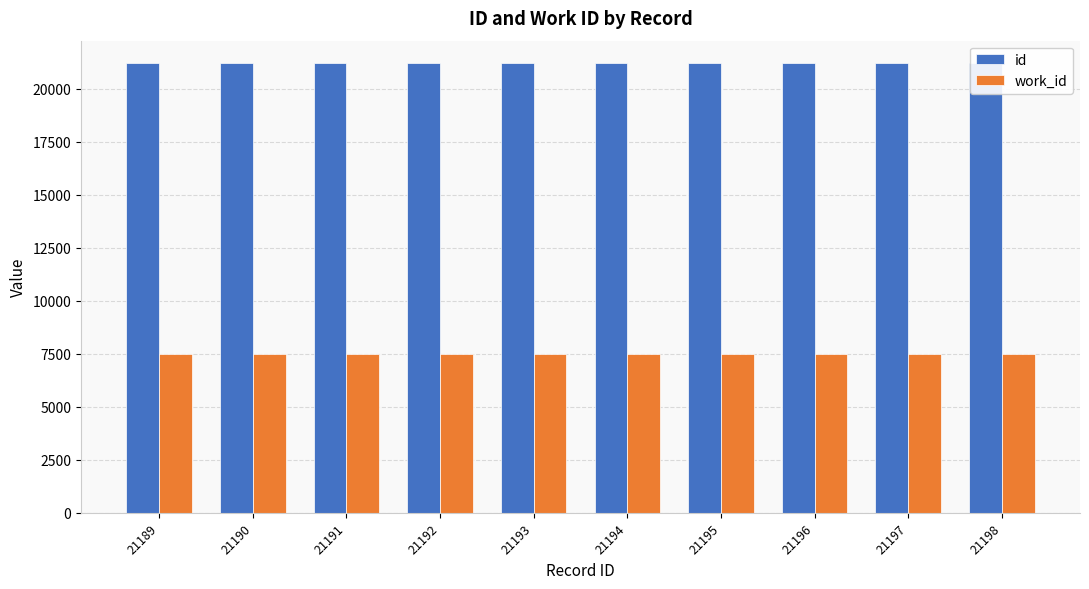

List the series in order of their overall mean, lowest first.

work_id, id